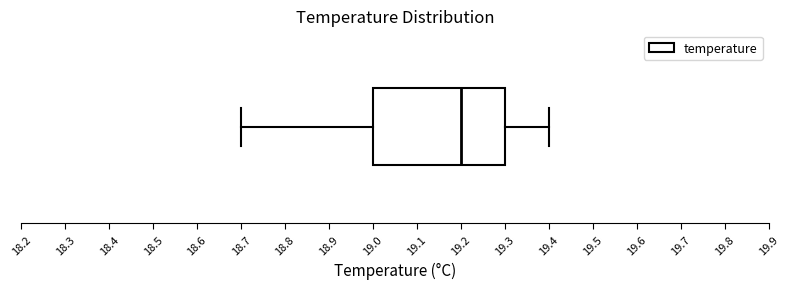

Read this box plot against the x-axis: the position of the median line, the range covered by the box, and the ends of both whiskers. The values are not printed on the chart, so give them approximately, as read against the axis.

median 19.2, box 19.0 to 19.3, whiskers 18.7 to 19.4